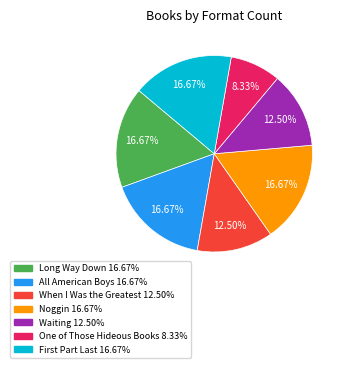

Which category has the smallest portion of the pie?

One of Those Hideous Books